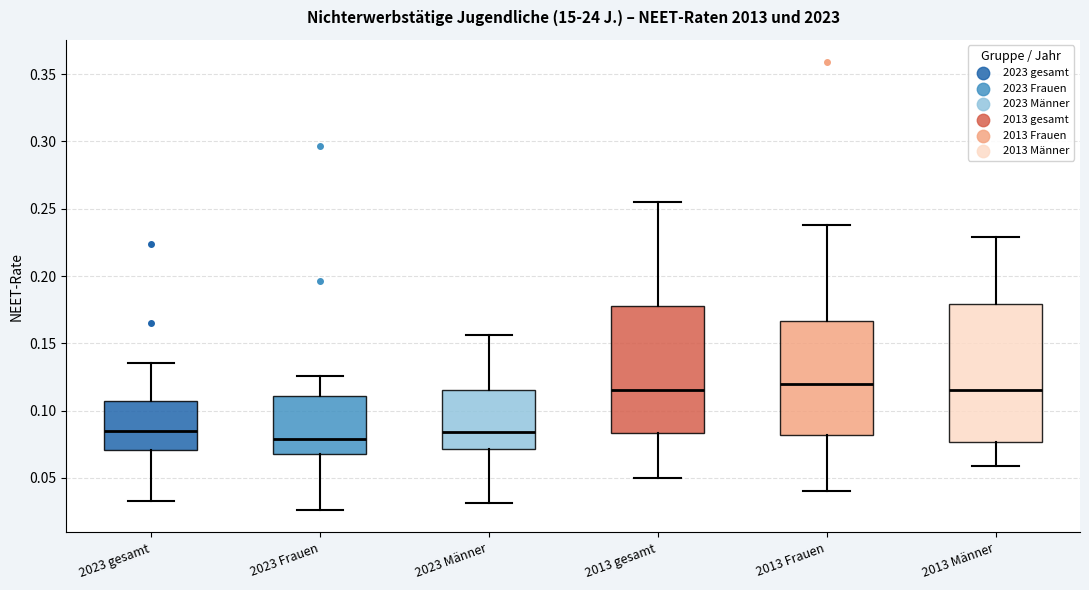

Reading left to right, transcribe this box plot: for each box, give where its median line is, the range the box spans, and where its two whiskers end, as read against the y-axis. The values are not printed on the chart, so give them approximately, as read against the axis.

2023 gesamt: median 0.085, box 0.070 to 0.105, whiskers 0.035 to 0.135
2023 Frauen: median 0.080, box 0.070 to 0.110, whiskers 0.025 to 0.125
2023 Männer: median 0.085, box 0.070 to 0.115, whiskers 0.030 to 0.155
2013 gesamt: median 0.115, box 0.085 to 0.180, whiskers 0.050 to 0.255
2013 Frauen: median 0.120, box 0.080 to 0.165, whiskers 0.040 to 0.240
2013 Männer: median 0.115, box 0.075 to 0.180, whiskers 0.060 to 0.230